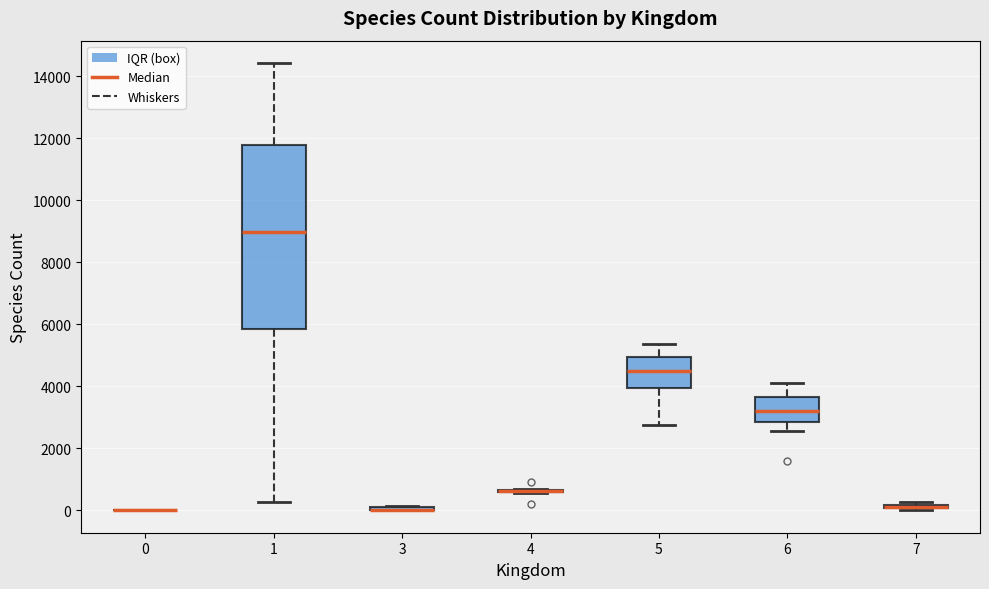

Where is the lower edge of the box at x = 6 on the y-axis? The values are not printed on the chart, so give them approximately, as read against the axis.

2800